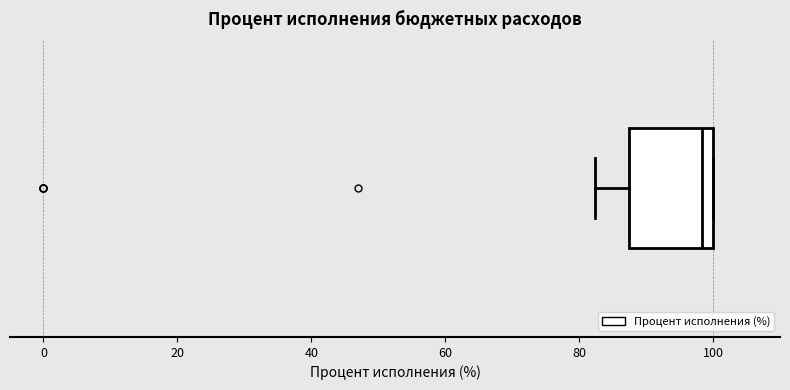

Read this box plot against the x-axis: the position of the median line, the range covered by the box, and the ends of both whiskers. The values are not printed on the chart, so give them approximately, as read against the axis.

median 98, box 88 to 100, whiskers 82 to 100